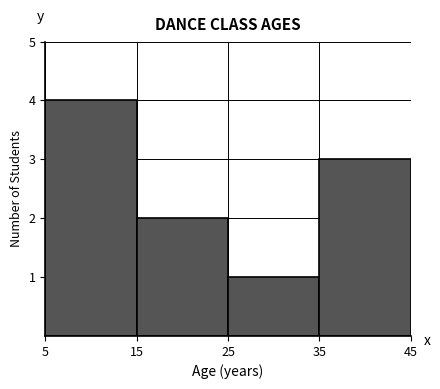

Over which range of the x-axis is the bar tallest?

5 to 15